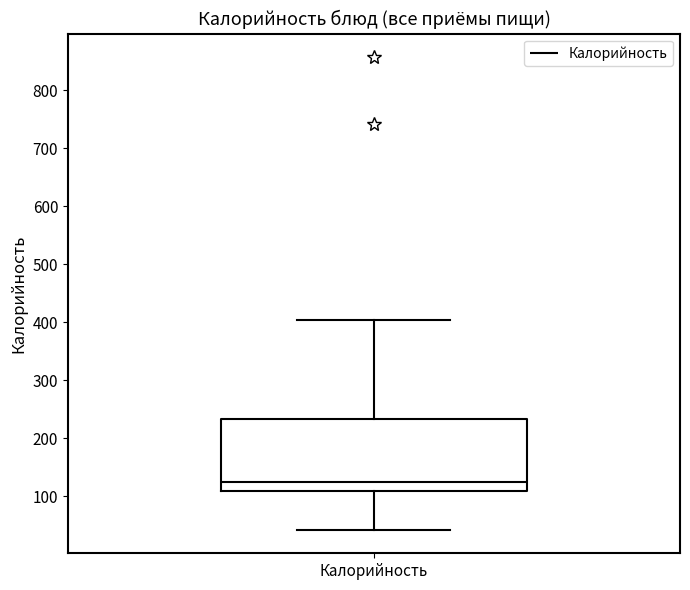

Read this box plot against the y-axis: the position of the median line, the range covered by the box, and the ends of both whiskers. The values are not printed on the chart, so give them approximately, as read against the axis.

median 130, box 110 to 230, whiskers 40 to 400